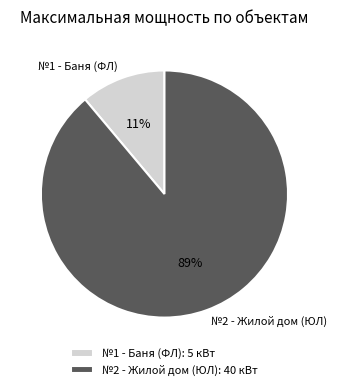

Combined, do №1 - Баня (ФЛ) and №2 - Жилой дом (ЮЛ) account for over 50%?

Yes